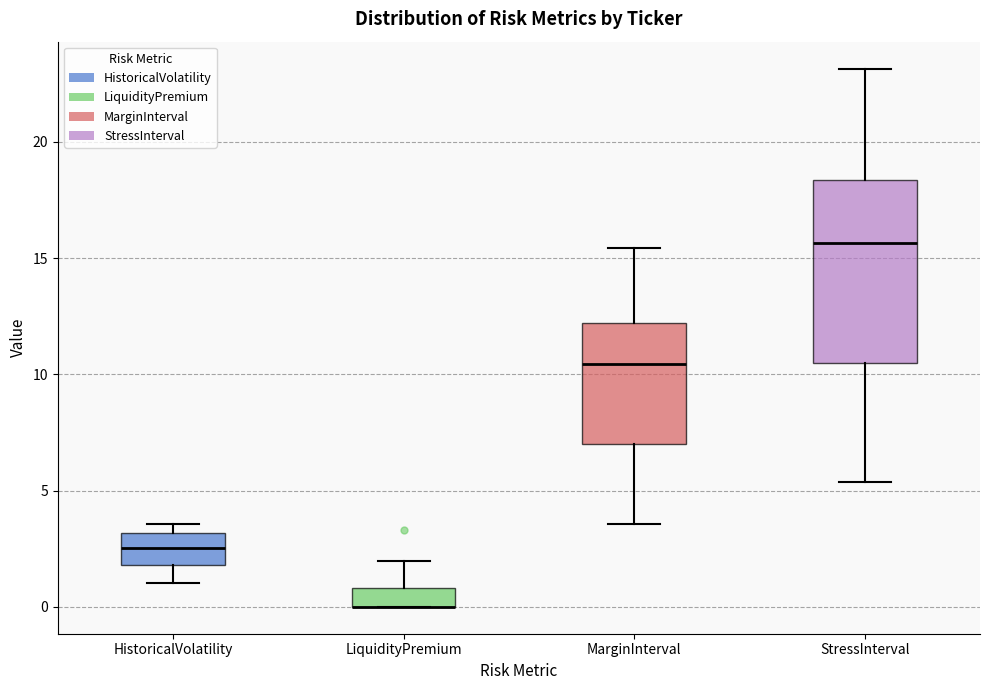

Where is the lower edge of the box for LiquidityPremium on the y-axis? The values are not printed on the chart, so give them approximately, as read against the axis.

0.0